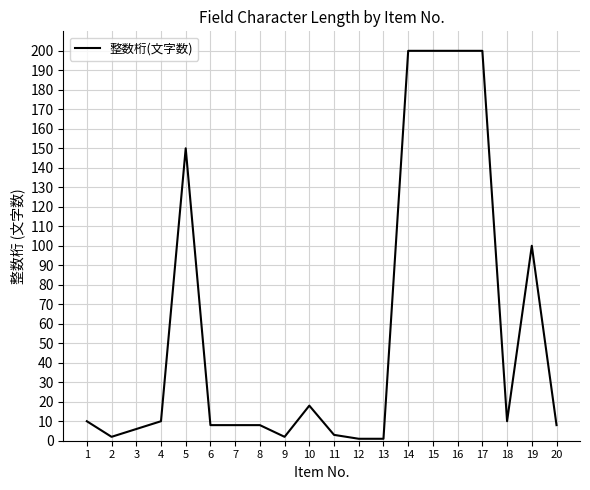

What is the change in value from 14 to 20?

-192